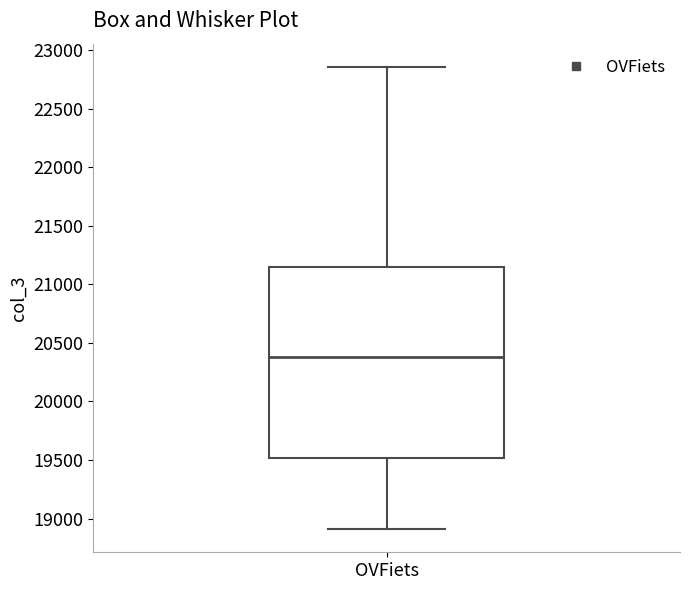

Where is the upper edge of the box for OVFiets on the y-axis? The values are not printed on the chart, so give them approximately, as read against the axis.

21150